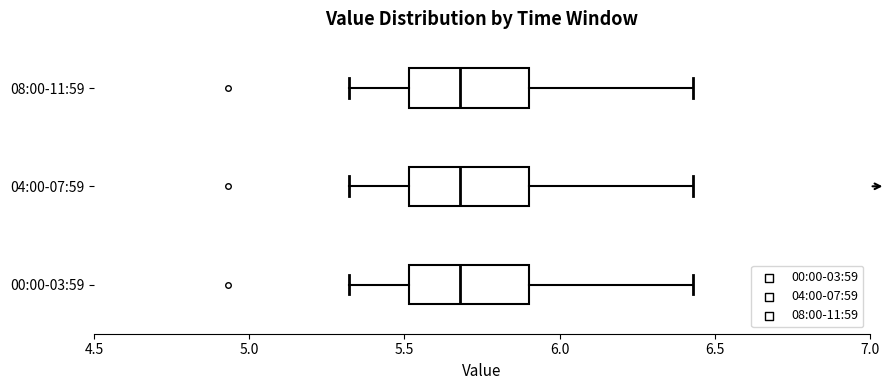

Where does the median line of the box for 04:00-07:59 sit on the x-axis? The values are not printed on the chart, so give them approximately, as read against the axis.

5.70